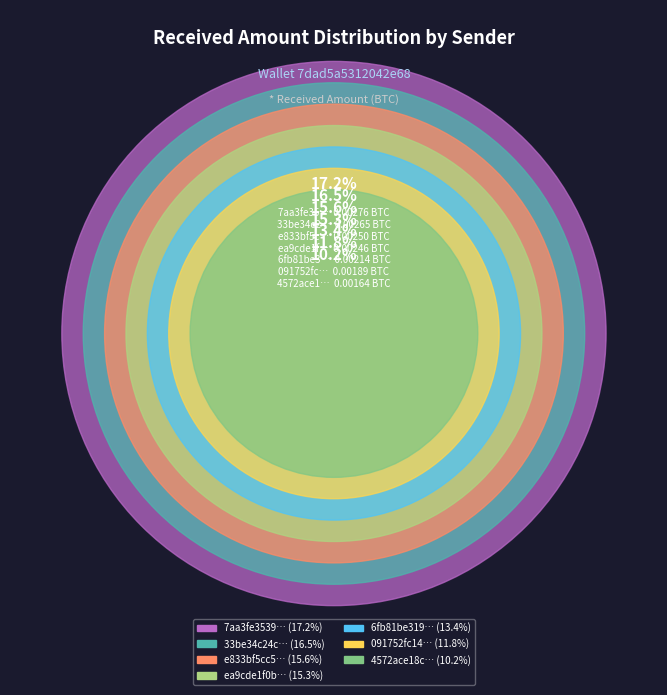

Which has a higher value, 7aa3fe3539a1ad18 or 33be34c24ce798e0?

7aa3fe3539a1ad18